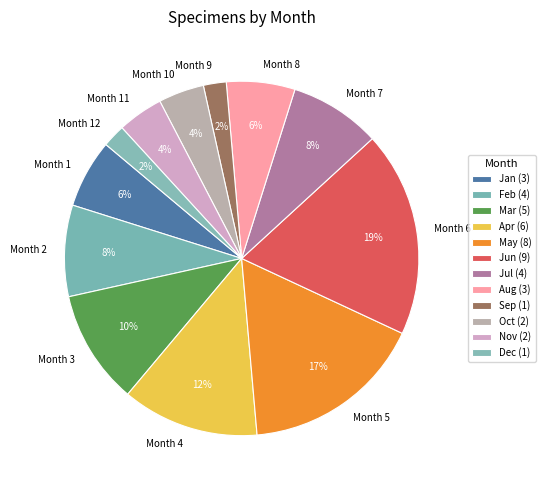

Between Month 12 and Month 10, which is larger?

Month 10